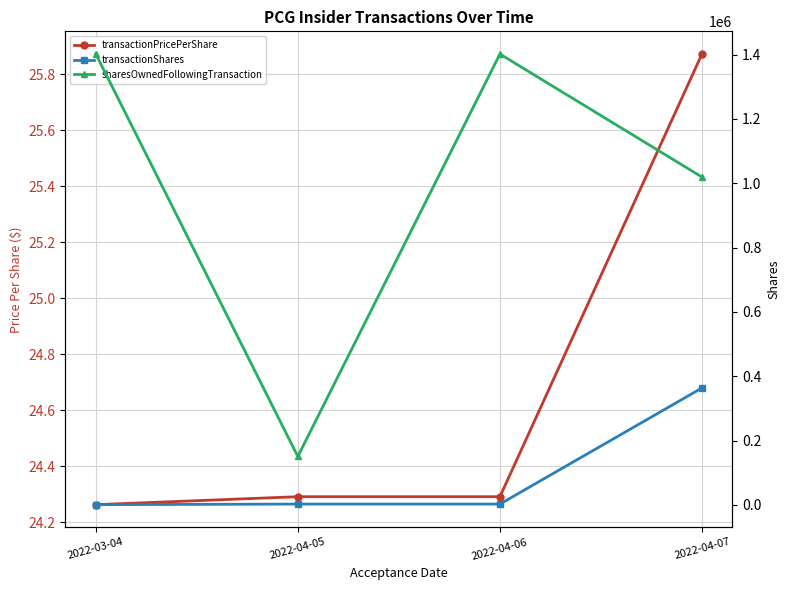

What is the label of the 2nd point from the right?

2022-04-06